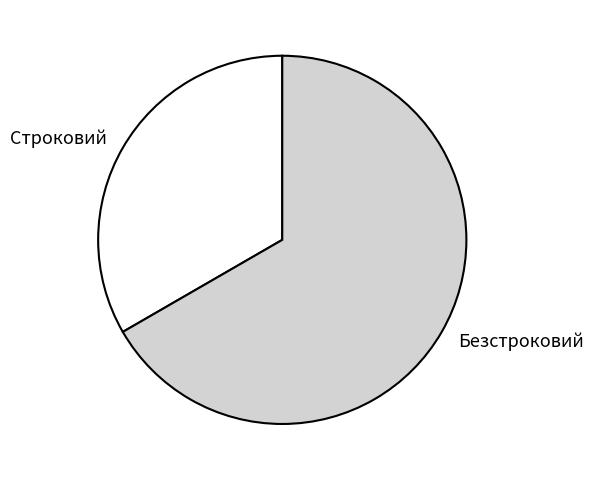

Is there a majority slice in this chart?

Yes